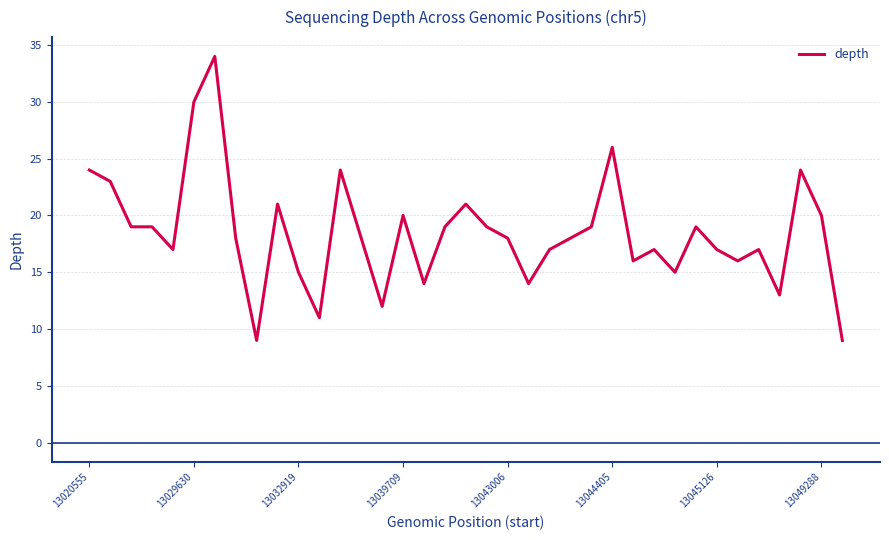

What is the difference between the maximum and minimum values?

25